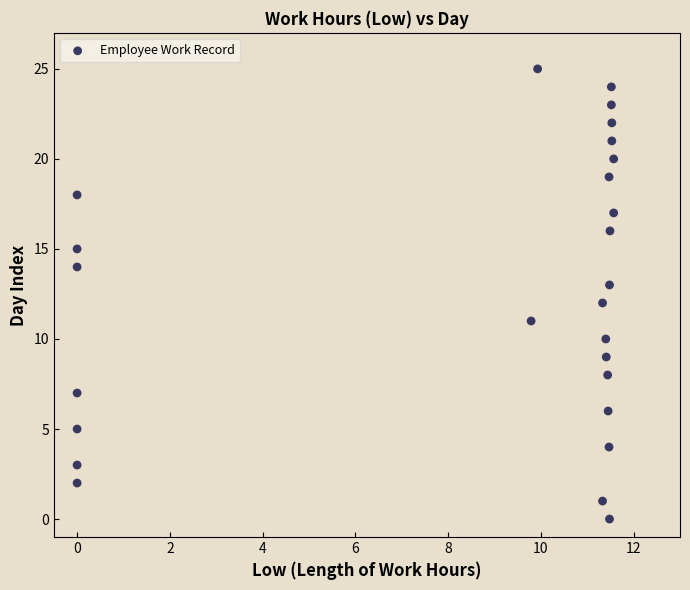

What is the range of Y values (max minus min)?

25